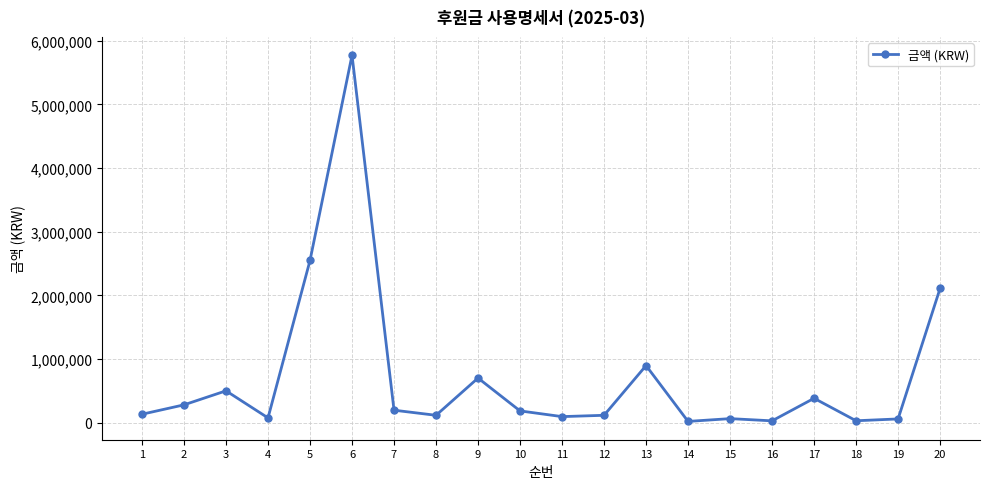

True or false: there are more than 0 points higher than both neighbors.

True